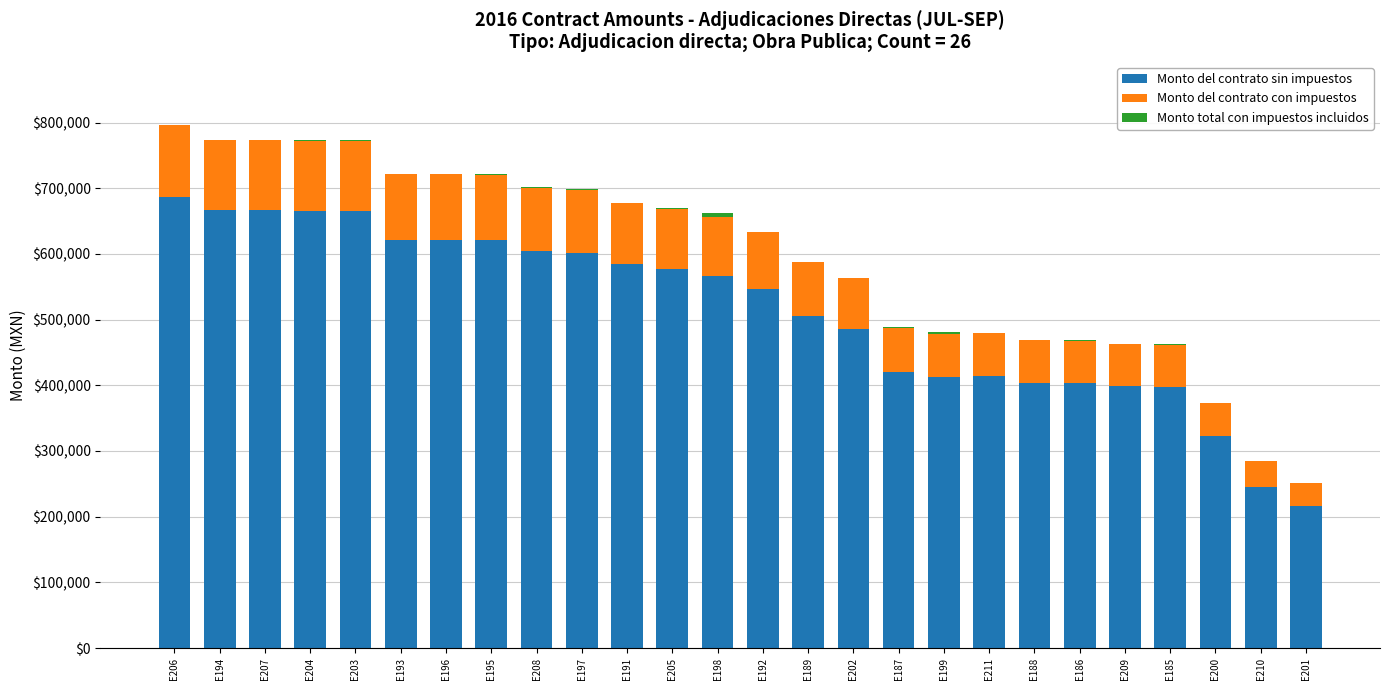

At which label does Monto del contrato sin impuestos reach its peak?

E206